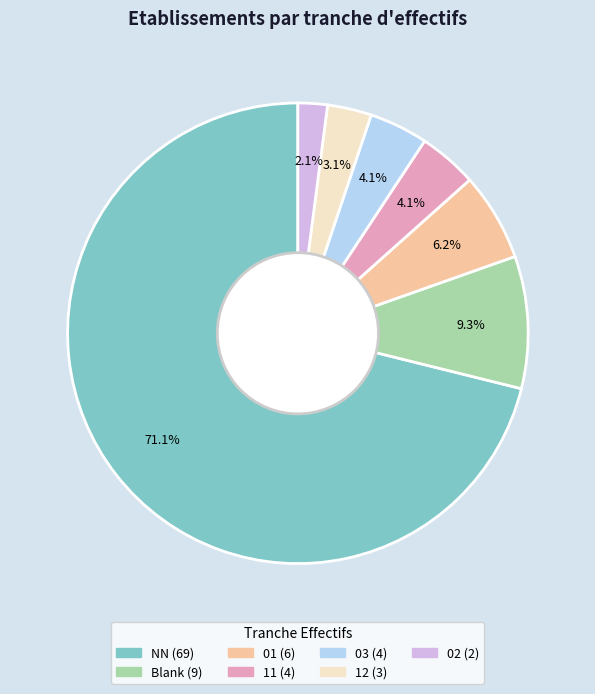

Does any single category account for the majority?

Yes